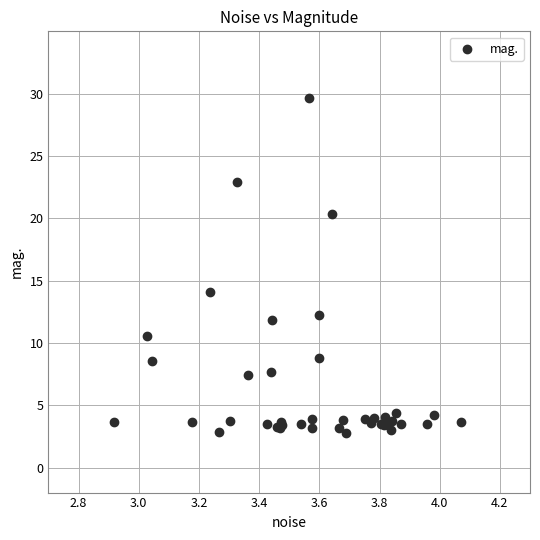

What Y value in the scatter plot is closest to 16?

14.1